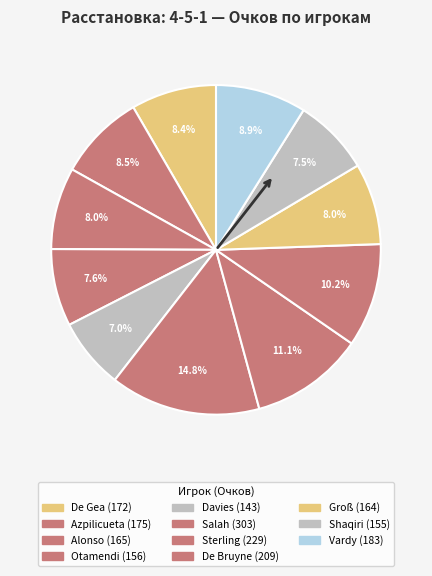

True or false: Azpilicueta accounts for 20% of the total.

False